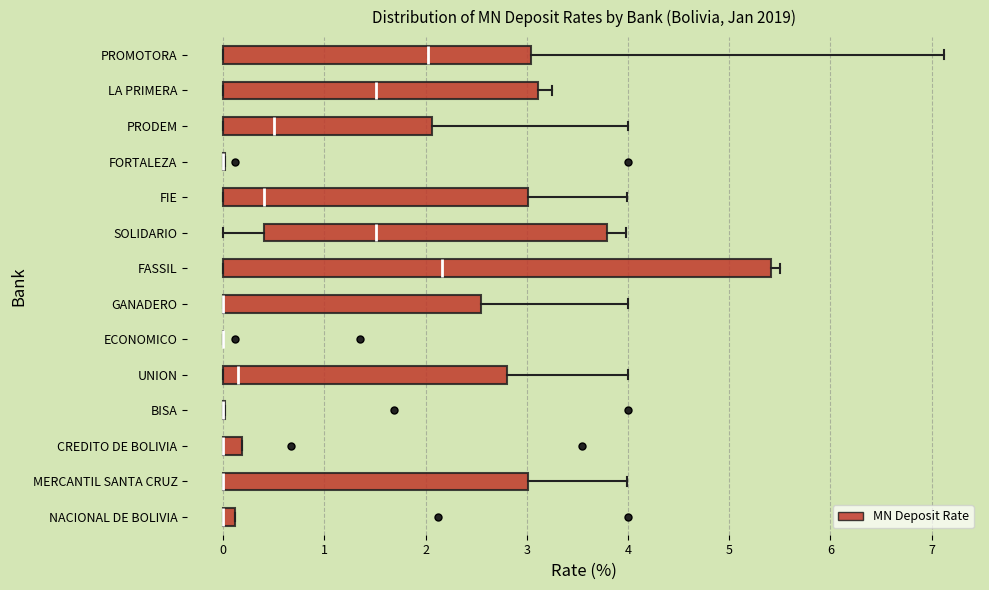

Which box is the widest, from its left edge to its right edge?

FASSIL